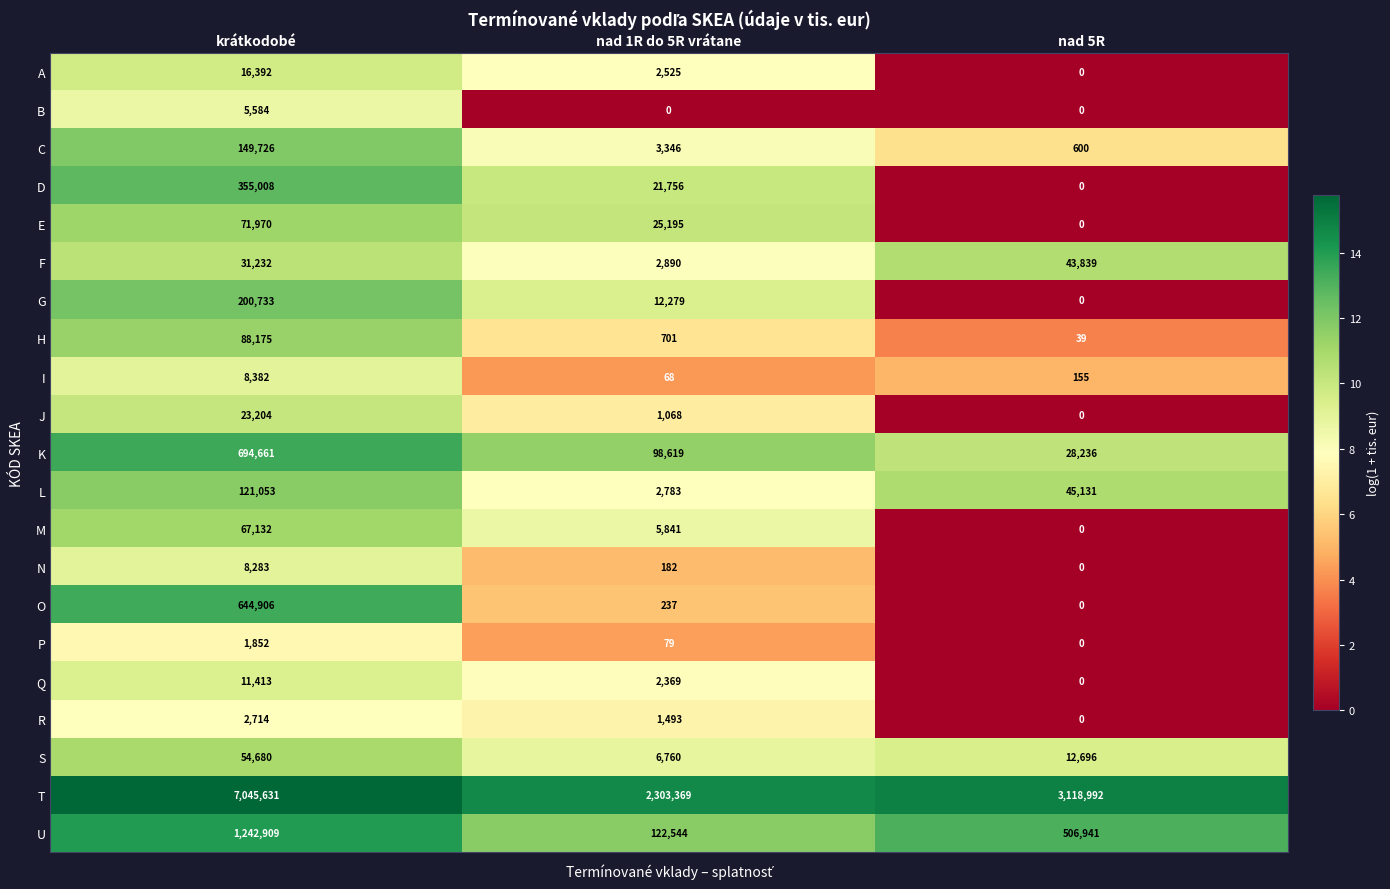

At how many categories does at least one series exceed 1160837?

3